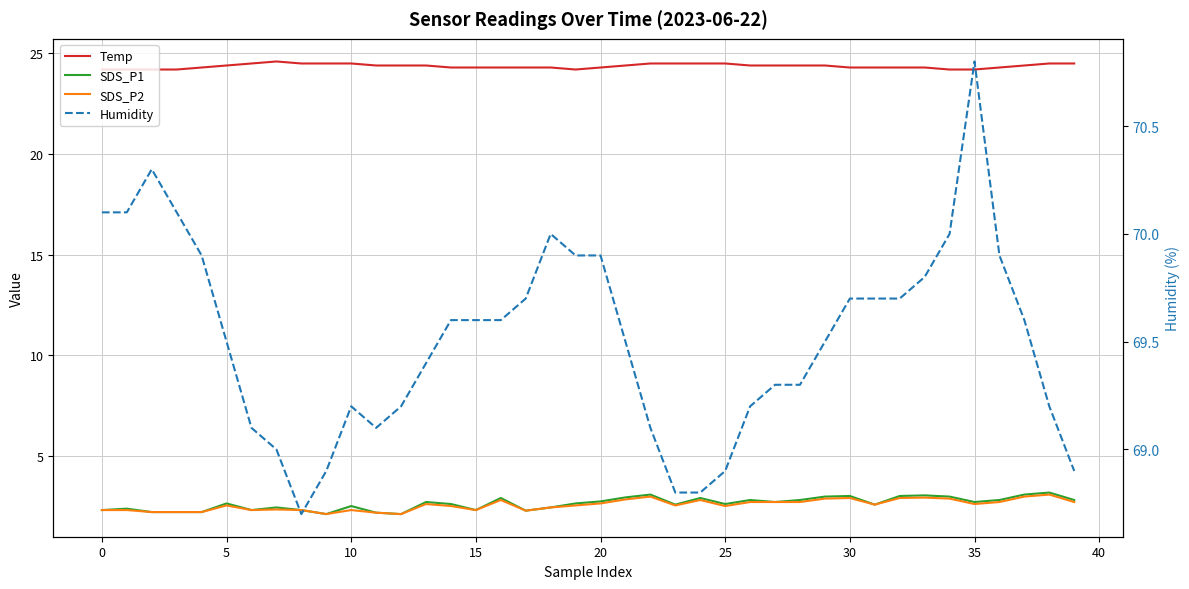

What is the greatest value displayed?

70.8